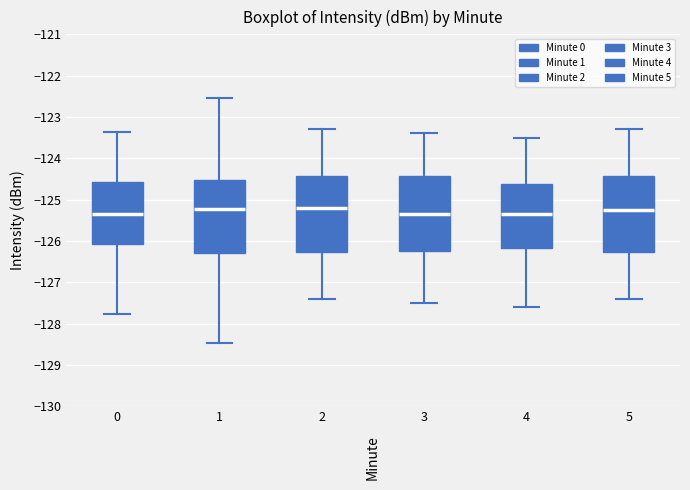

Where does the upper whisker of the box at x = 1 end on the y-axis? The values are not printed on the chart, so give them approximately, as read against the axis.

-122.5